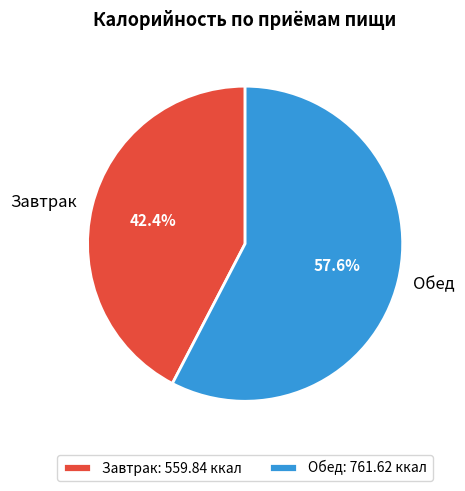

How much of the chart is everything except Завтрак?

57.6%